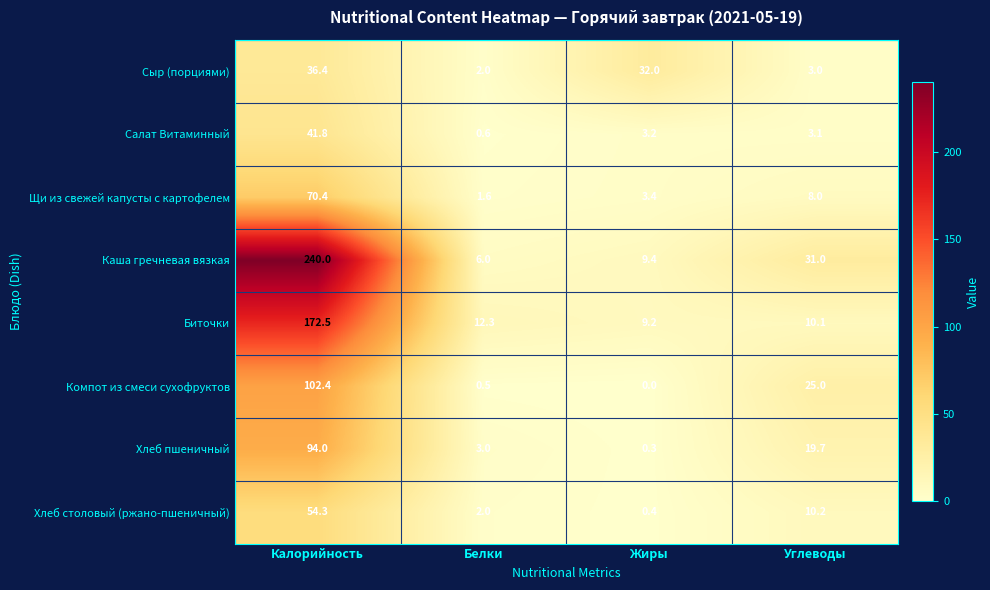

The Щи из свежей капусты с картофелем series shows 70.4 at Калорийность. True or false?

True